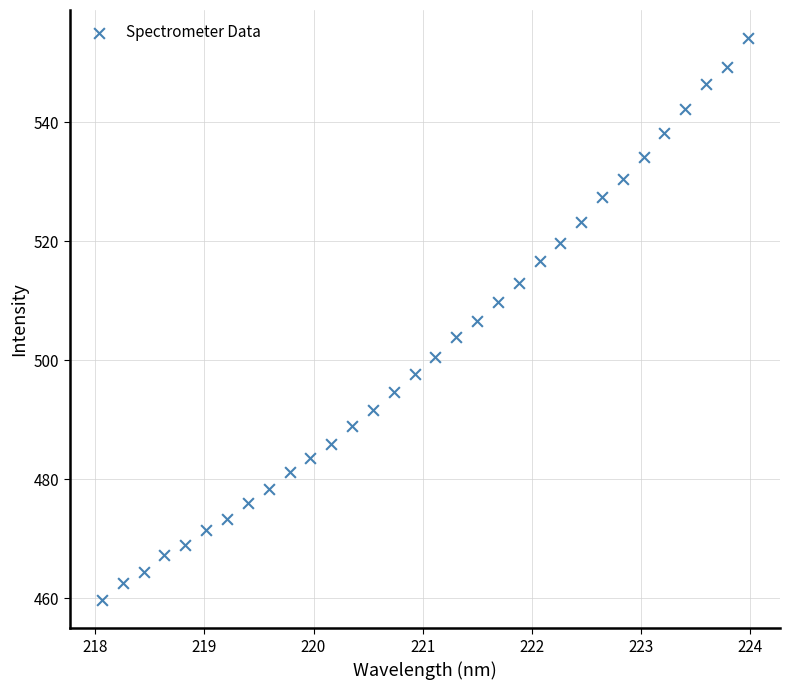

What is the range of X values (max minus min)?

5.9